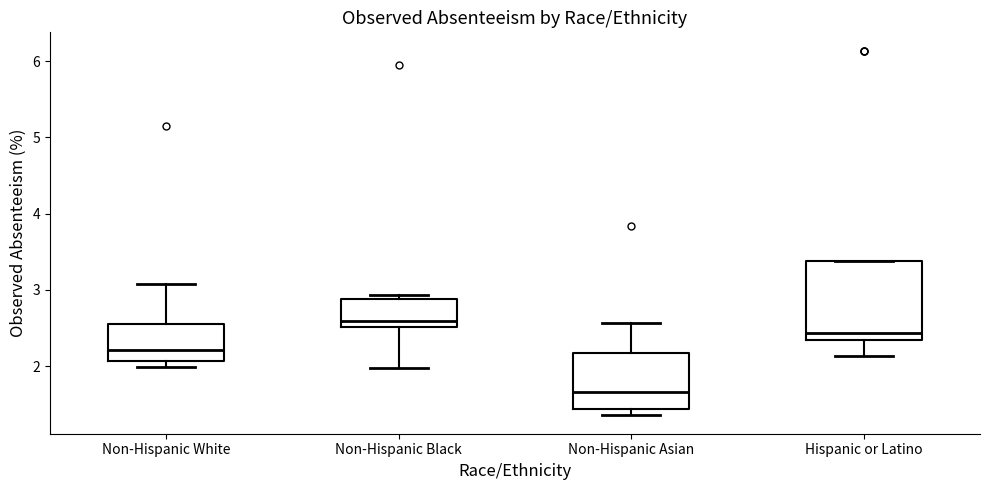

Reading left to right, read every box against the y-axis: the position of its median line, the range the box covers, and the ends of its whiskers. The values are not printed on the chart, so give them approximately, as read against the axis.

Non-Hispanic White: median 2.2, box 2.1 to 2.5, whiskers 2.0 to 3.1
Non-Hispanic Black: median 2.6, box 2.5 to 2.9, whiskers 2.0 to 2.9 (just above the box's upper edge)
Non-Hispanic Asian: median 1.7, box 1.4 to 2.2, whiskers 1.4 (just below the box's lower edge) to 2.6
Hispanic or Latino: median 2.4, box 2.3 to 3.4, whiskers 2.1 to 3.4